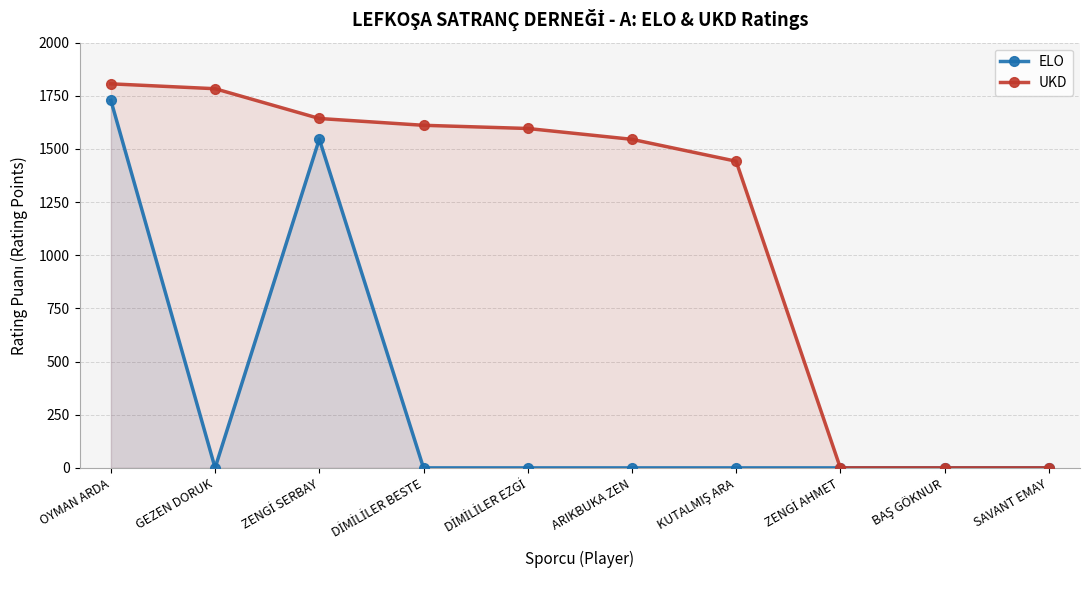

What is the value of the ELO point at the 1st from the left?

1728